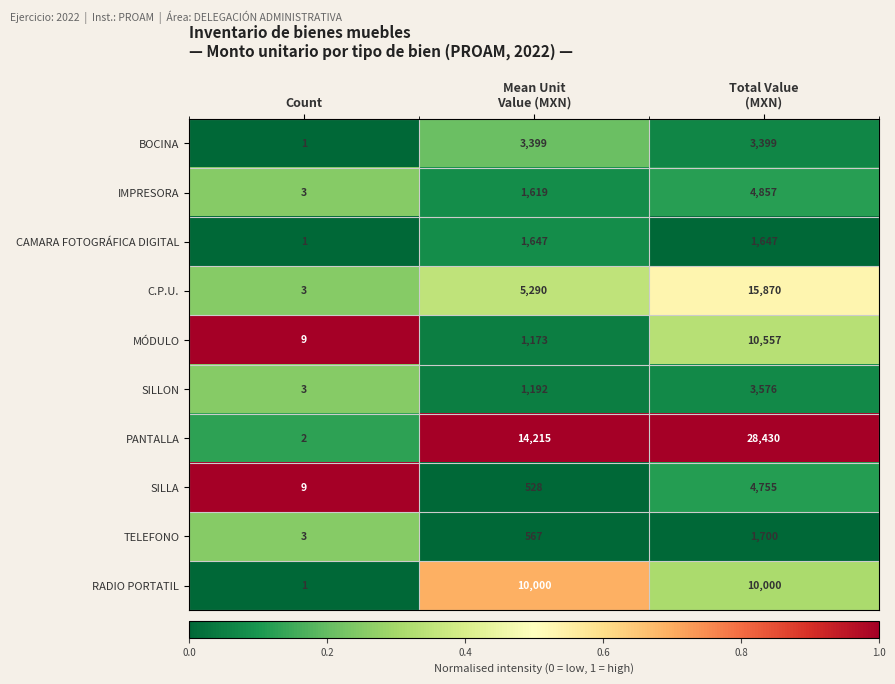

What is the average value of the PANTALLA series?

14216